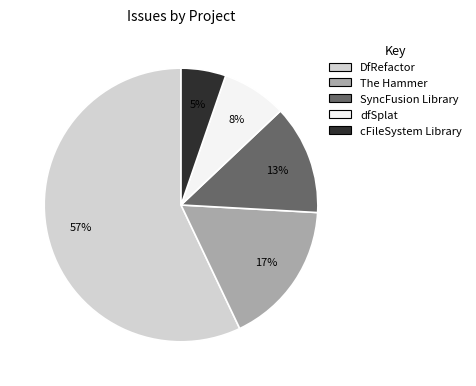

The DfRefactor slice represents 43% of the pie. True or false?

False